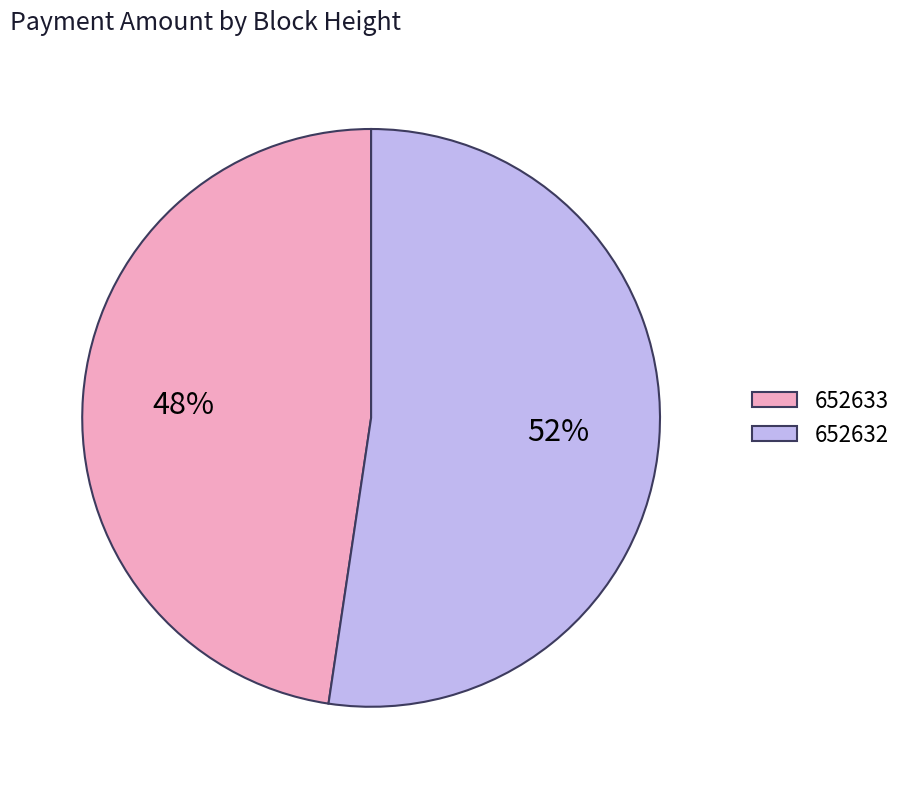

Between 652633 and 652632, which is larger?

652632